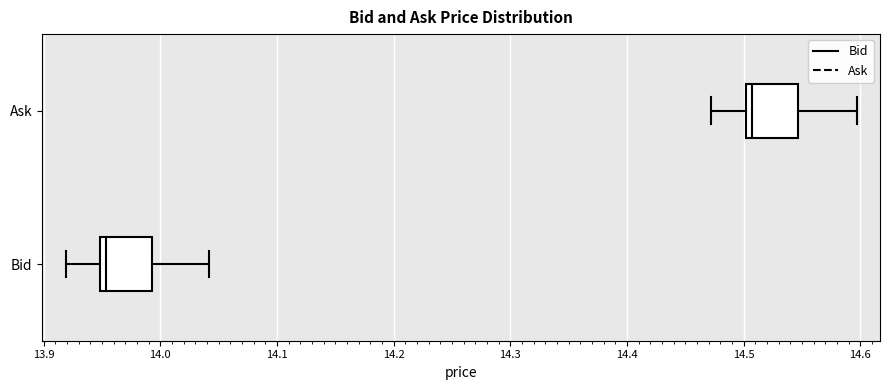

Where is the left edge of the box for Bid on the x-axis? The values are not printed on the chart, so give them approximately, as read against the axis.

13.95